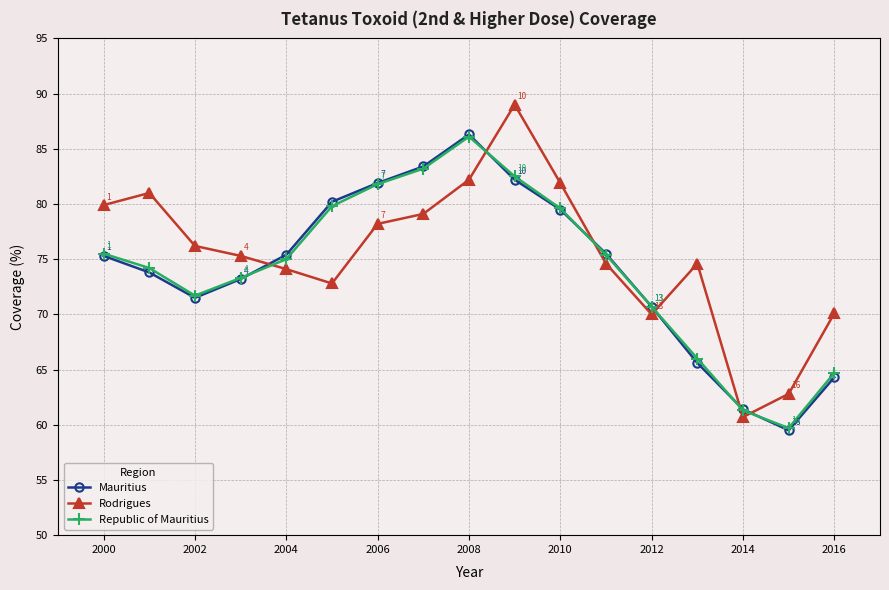

How many values in the Rodrigues series exceed 75?

9